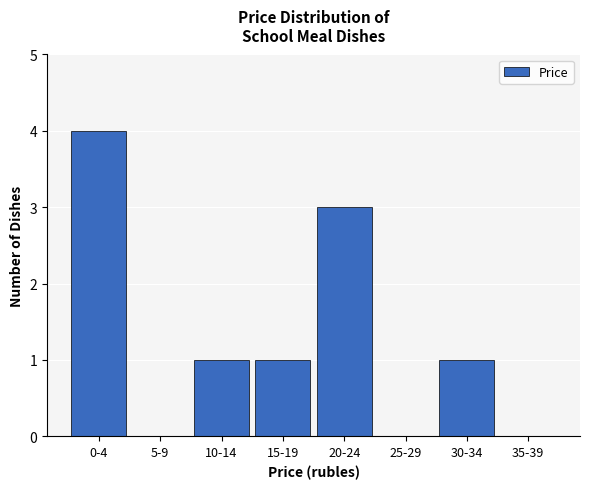

Reading right to left, transcribe all the data shown in this chart.

35-39=0	30-34=1	25-29=0	20-24=3	15-19=1	10-14=1	5-9=0	0-4=4